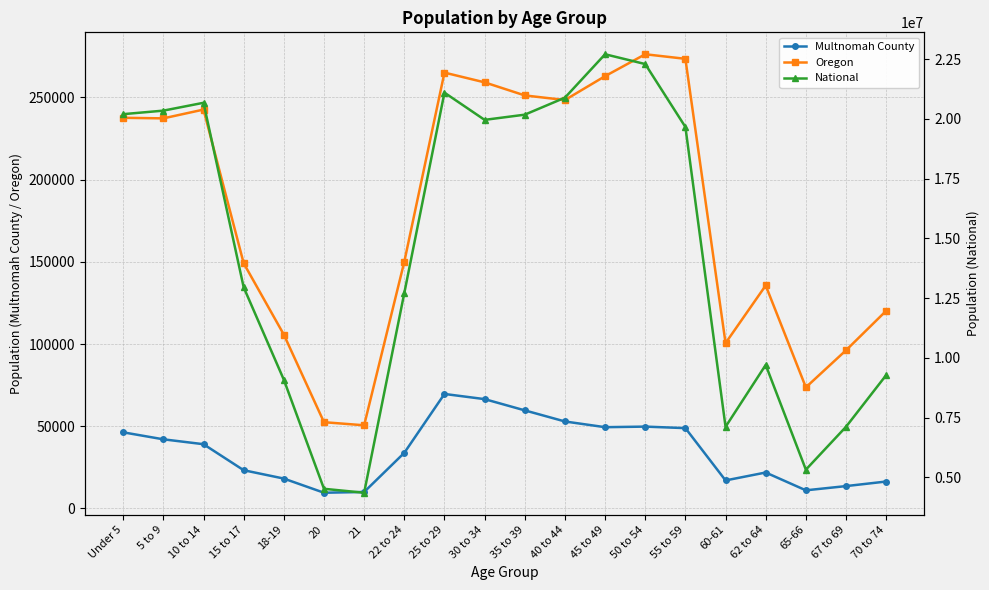

The value of National at 15 to 17 is 7055655. True or false?

False